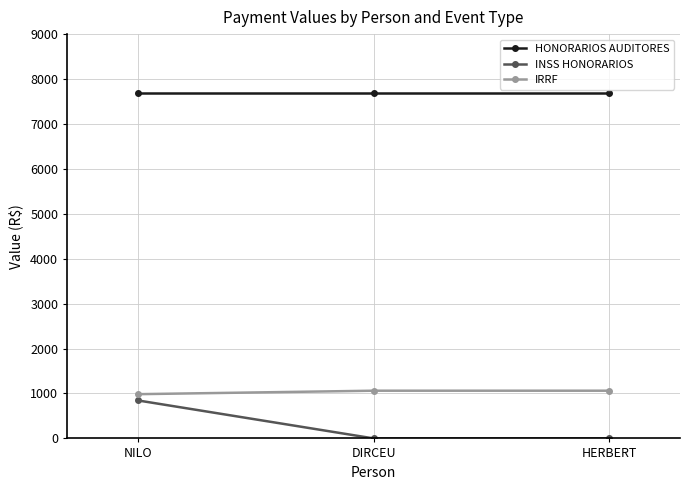

The value of INSS HONORARIOS at NILO is 1467.6. True or false?

False